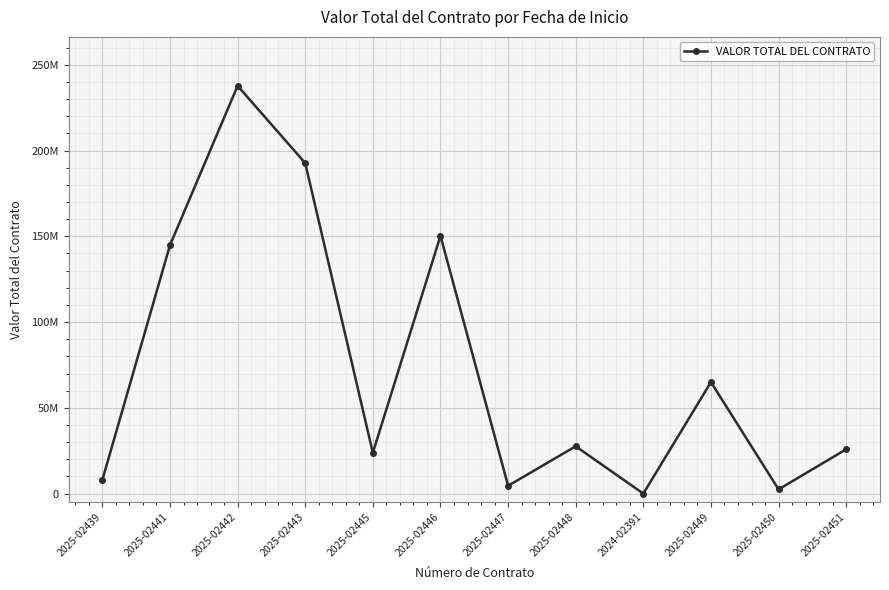

Where is the first local minimum?

2025-02445